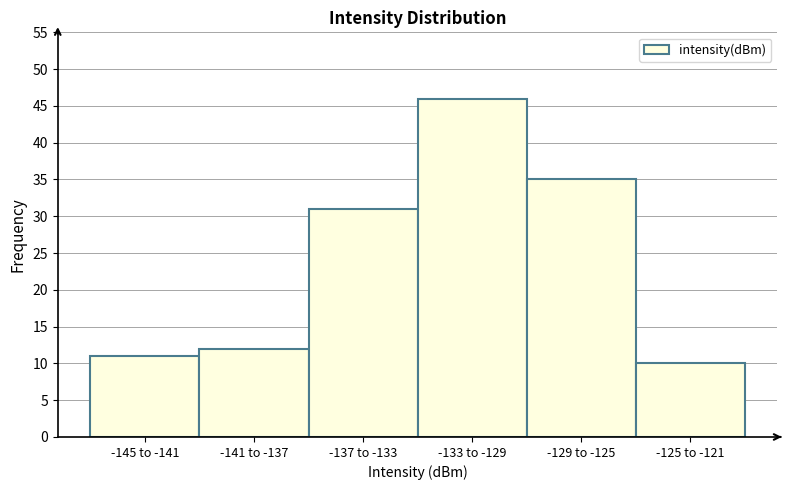

Reading left to right, transcribe all the data shown in this chart.

11	12	31	46	35	10